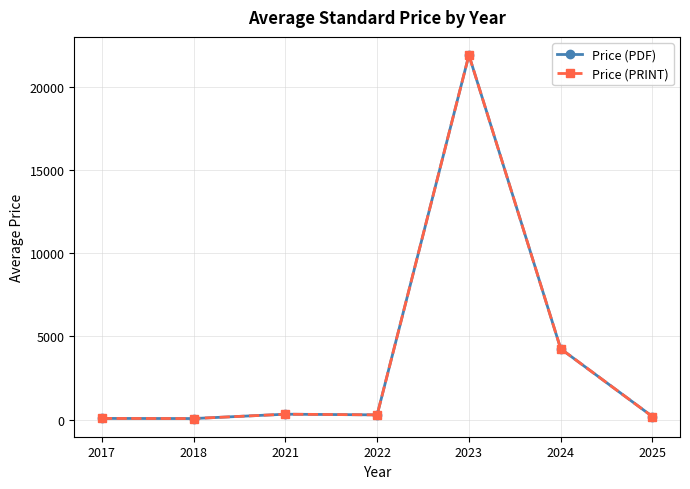

Where is the first local maximum for Price (PDF)?

2021